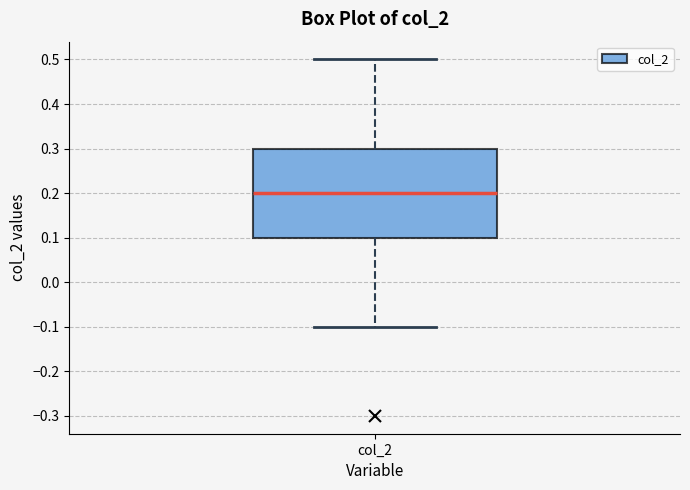

Read this box plot against the y-axis: the position of the median line, the range covered by the box, and the ends of both whiskers. The values are not printed on the chart, so give them approximately, as read against the axis.

median 0.2, box 0.1 to 0.3, whiskers -0.1 to 0.5